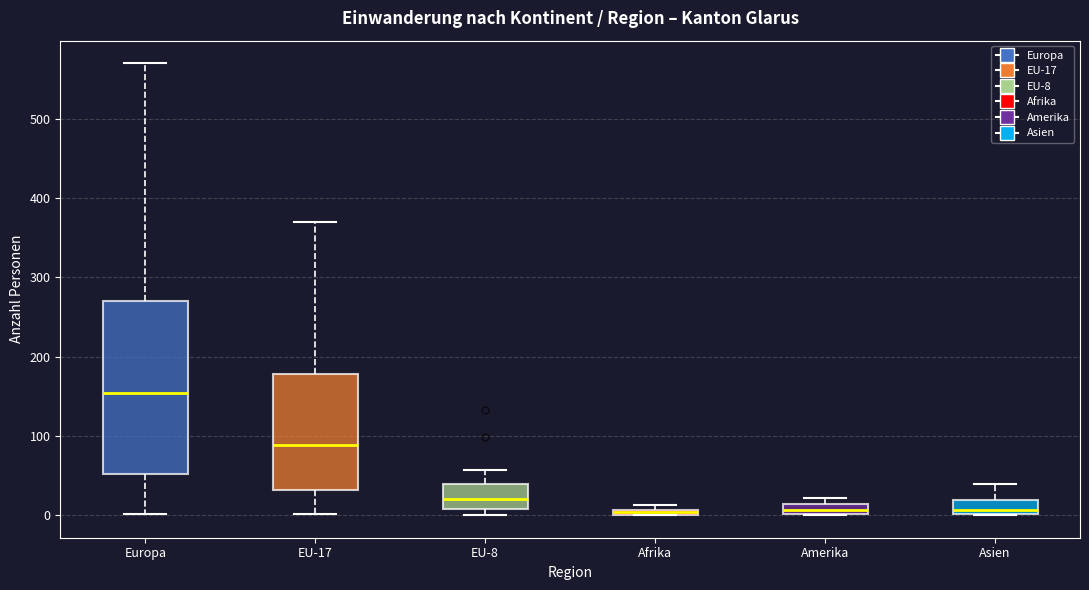

Comparing the boxes themselves (not the whiskers), which one is the tallest?

Europa